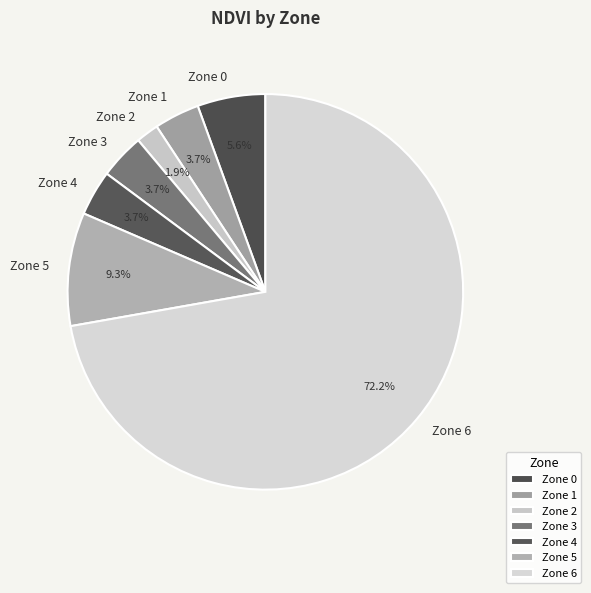

To the nearest percent, what portion does Zone 1 represent?

4%